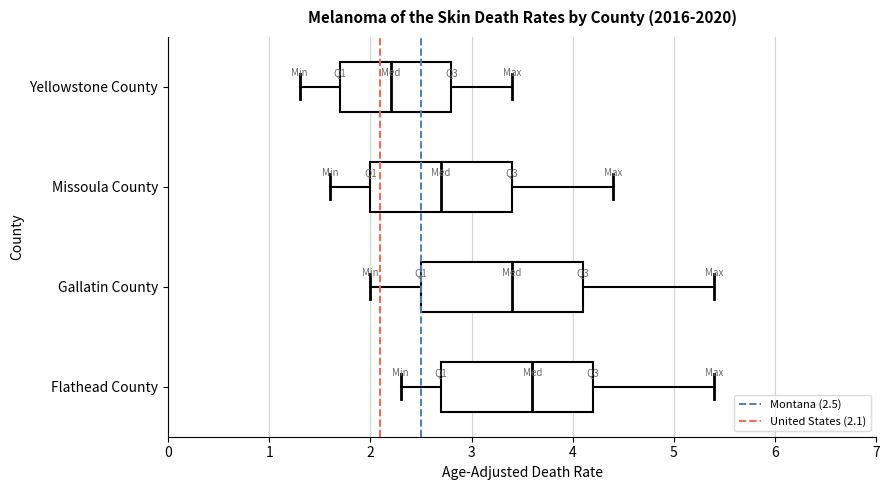

Reading bottom to top, transcribe this box plot: for each box, give where its median line is, the range the box spans, and where its two whiskers end, as read against the x-axis. The values are not printed on the chart, so give them approximately, as read against the axis.

Flathead County: median 3.6, box 2.7 to 4.2, whiskers 2.3 to 5.4
Gallatin County: median 3.4, box 2.5 to 4.1, whiskers 2.0 to 5.4
Missoula County: median 2.7, box 2.0 to 3.4, whiskers 1.6 to 4.4
Yellowstone County: median 2.2, box 1.7 to 2.8, whiskers 1.3 to 3.4